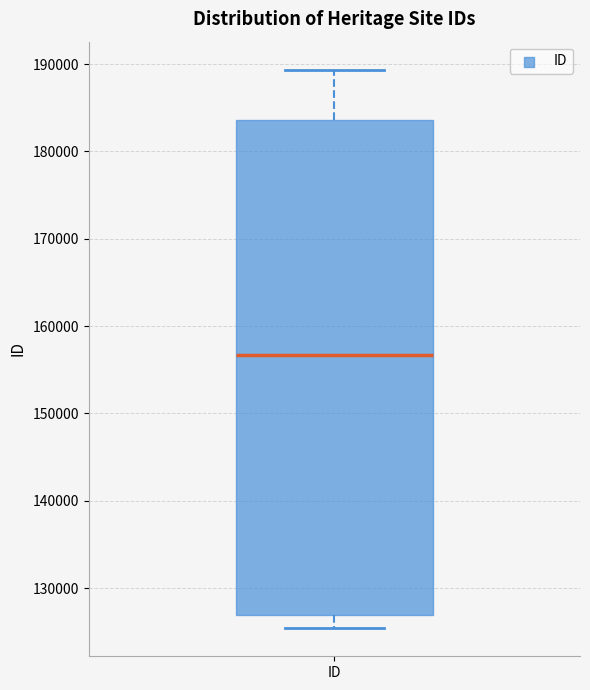

Read this box plot against the y-axis: the position of the median line, the range covered by the box, and the ends of both whiskers. The values are not printed on the chart, so give them approximately, as read against the axis.

median 157000, box 127000 to 184000, whiskers 125000 to 189000